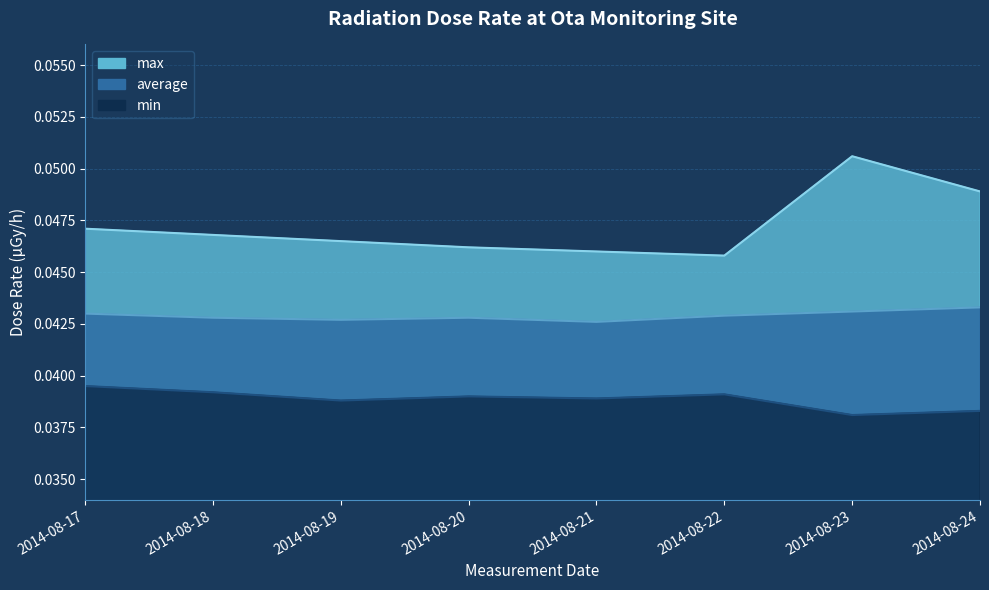

What is the maximum value shown in the chart?

0.1